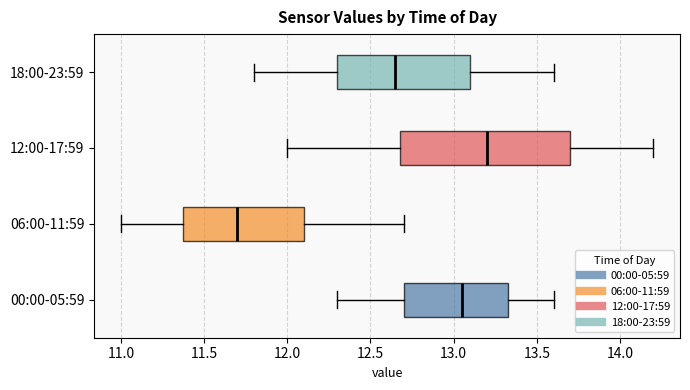

Reading bottom to top, transcribe this box plot: for each box, give where its median line is, the range the box spans, and where its two whiskers end, as read against the x-axis. The values are not printed on the chart, so give them approximately, as read against the axis.

00:00-05:59: median 13.05, box 12.70 to 13.35, whiskers 12.30 to 13.60
06:00-11:59: median 11.70, box 11.40 to 12.10, whiskers 11.00 to 12.70
12:00-17:59: median 13.20, box 12.70 to 13.70, whiskers 12.00 to 14.20
18:00-23:59: median 12.65, box 12.30 to 13.10, whiskers 11.80 to 13.60